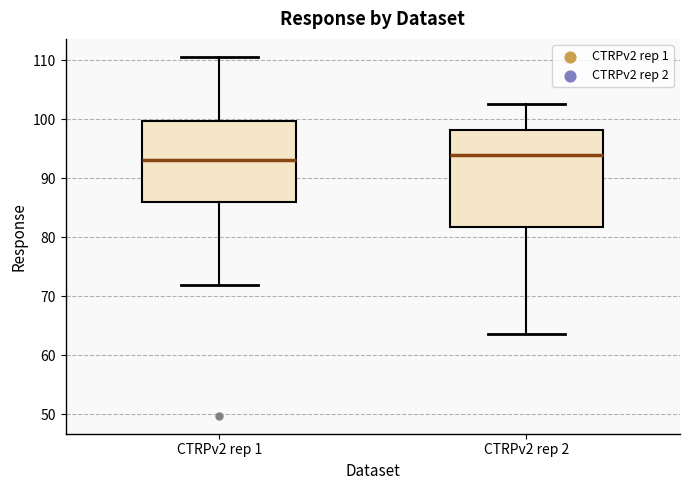

Where does the lower whisker of the box for CTRPv2 rep 2 end on the y-axis? The values are not printed on the chart, so give them approximately, as read against the axis.

64